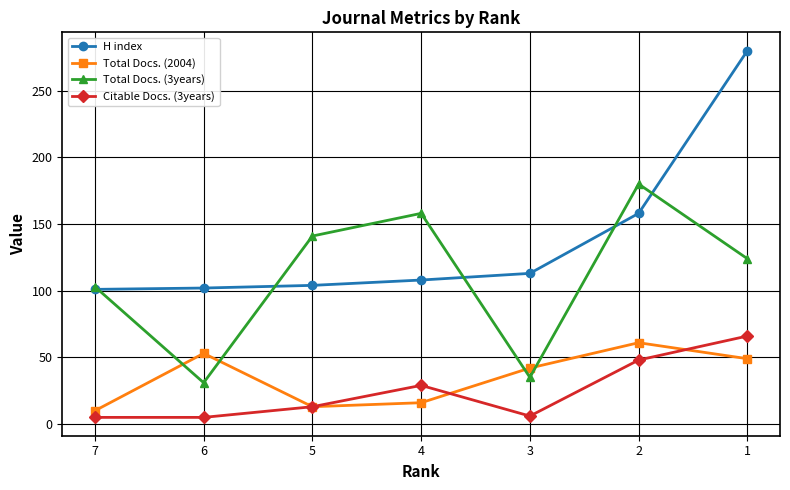

The H index series shows 158 at 2. True or false?

True